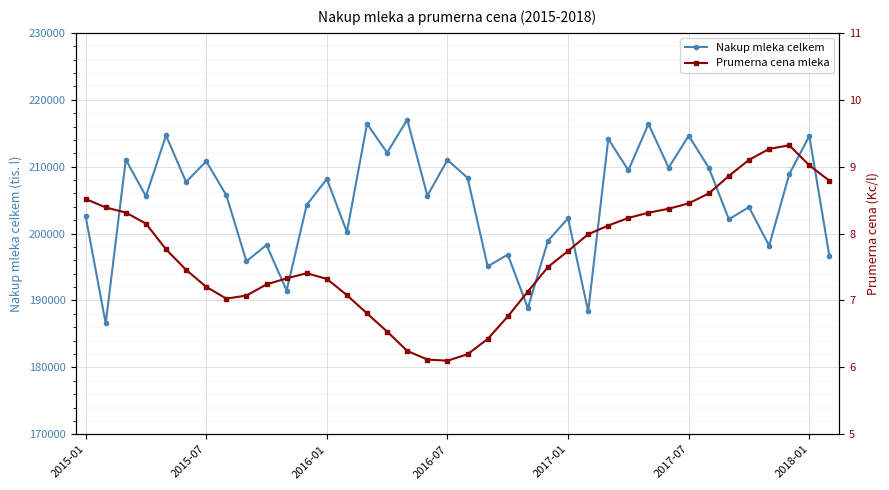

True or false: Nakup mleka celkem has more than 1 points higher than both neighbors.

True